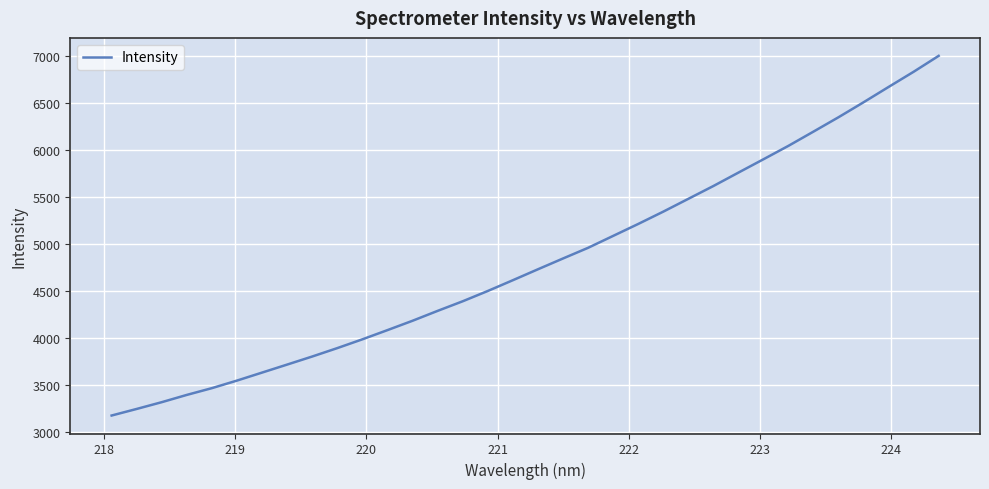

What is the maximum value shown in the chart?

6999.1